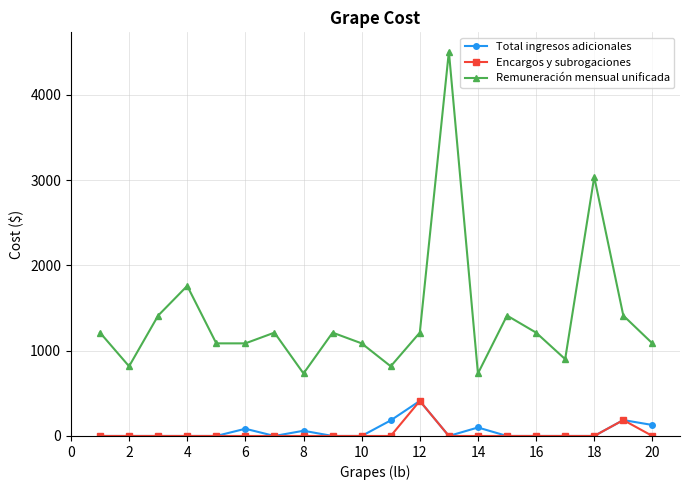

How many lines are shown in the chart?

3